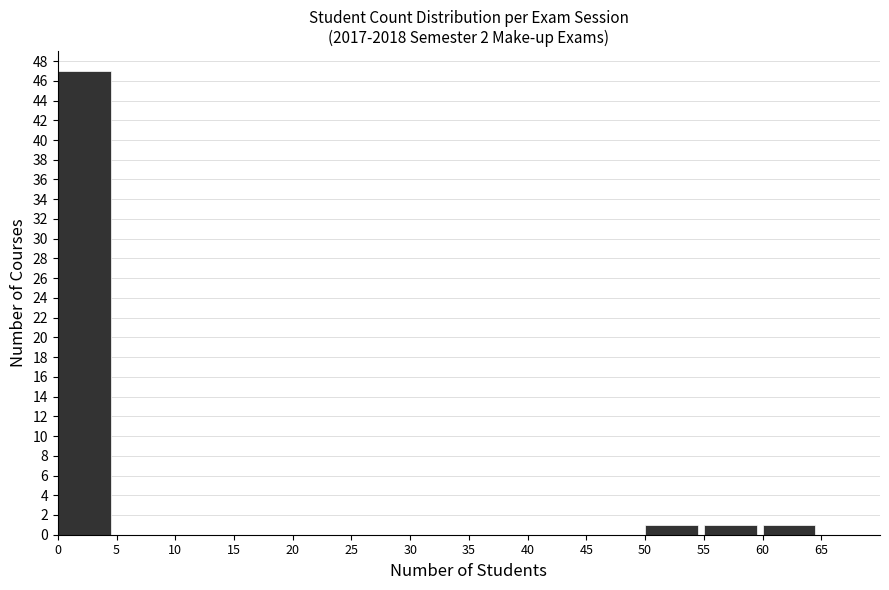

Reading left to right, transcribe this chart: for each bar, give the range it covers on the x-axis and its height. The values are not printed on the chart, so give them approximately, as read against the axis.

0 to 5: 47
5 to 10: 0
10 to 15: 0
15 to 20: 0
20 to 25: 0
25 to 30: 0
30 to 35: 0
35 to 40: 0
40 to 45: 0
45 to 50: 0
50 to 55: 1
55 to 60: 1
60 to 65: 1